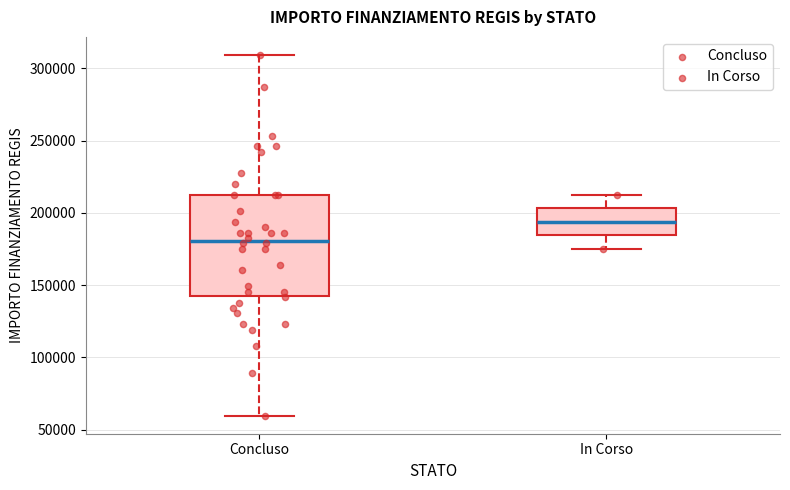

Which box has the highest median line?

In Corso